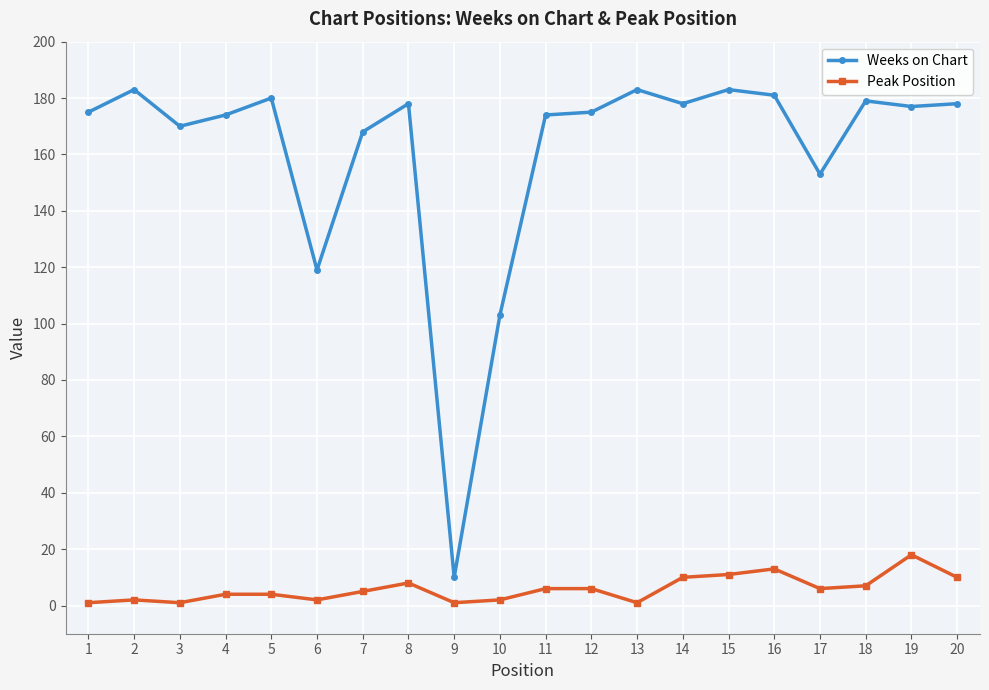

True or false: Peak Position has more than 1 interior local peaks.

True